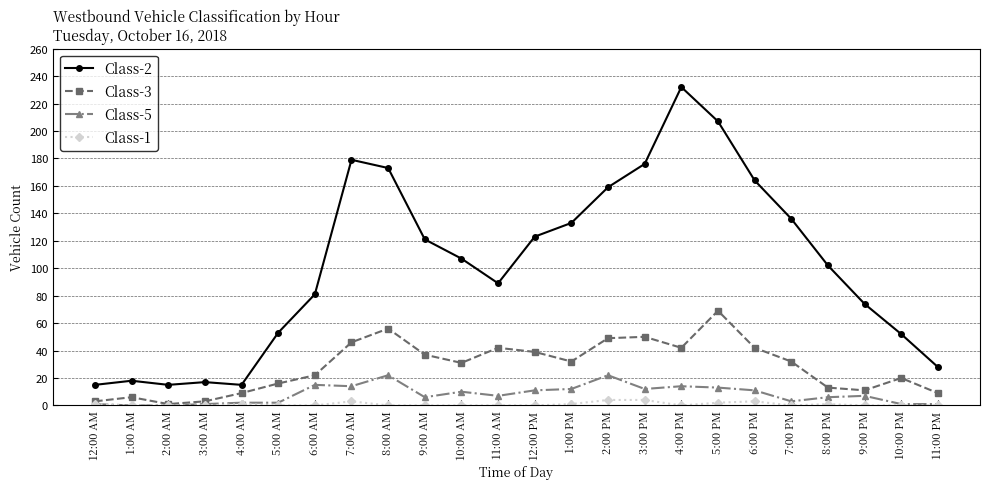

Which series has the widest spread of values?

Class-2